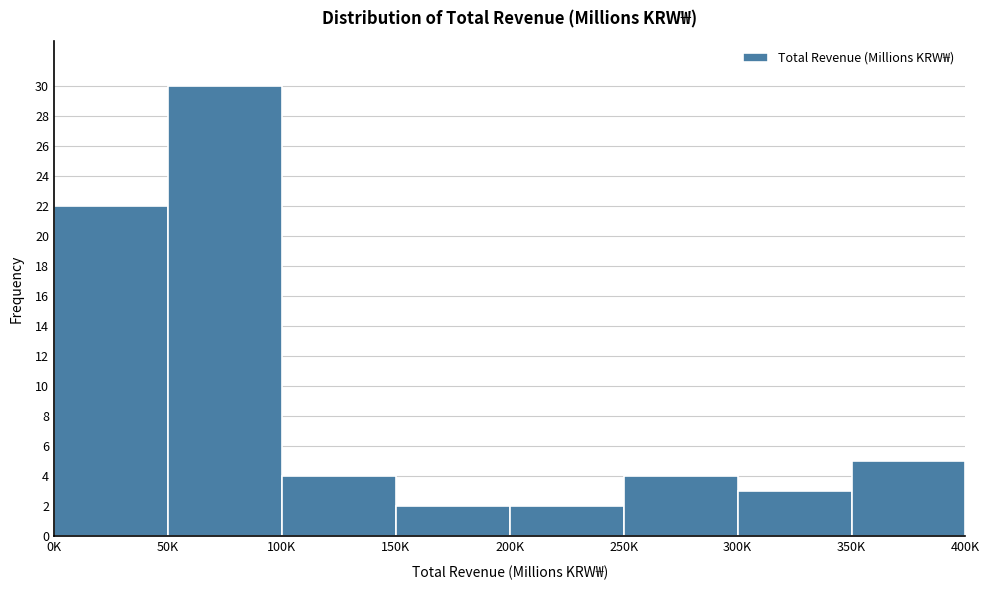

Reading right to left, extract all data points from this chart.

5	3	4	2	2	4	30	22